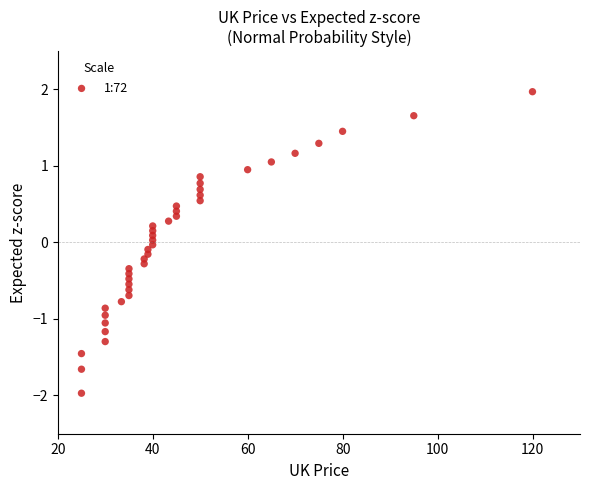

What is the range of X values (max minus min)?

95.0